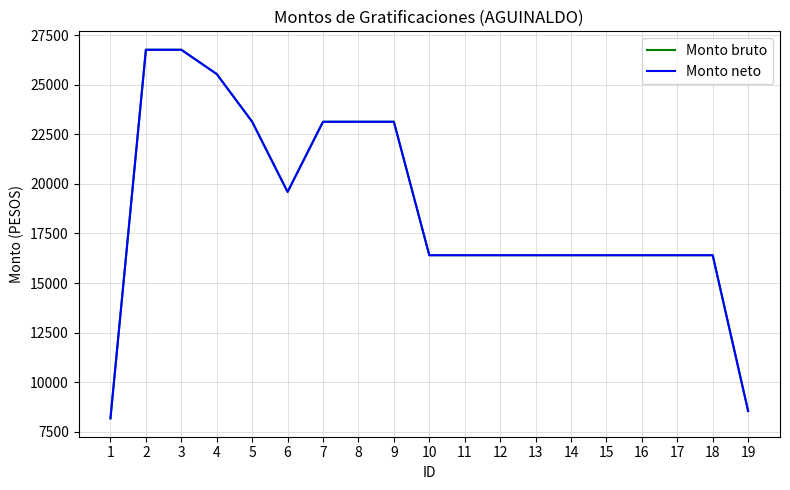

Is this an area chart (filled region under the line)?

No